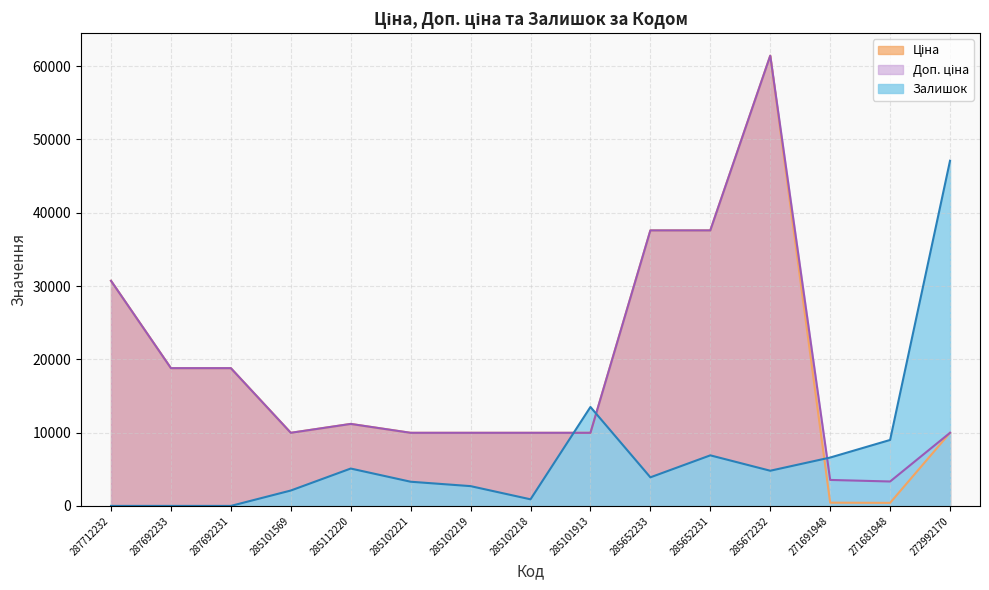

True or false: Ціна and Доп. ціна cross at least once.

False